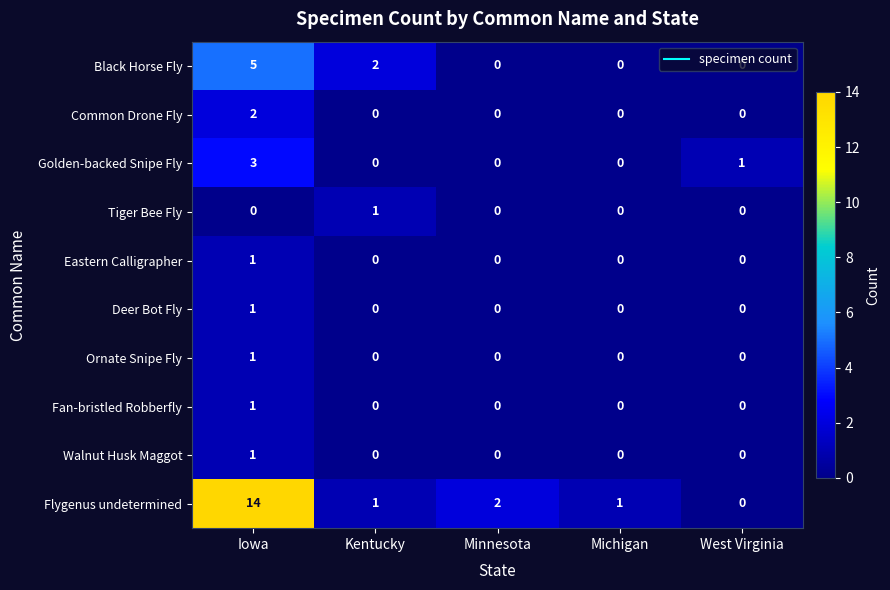

What is the spread (max minus min) of values at Iowa?

14